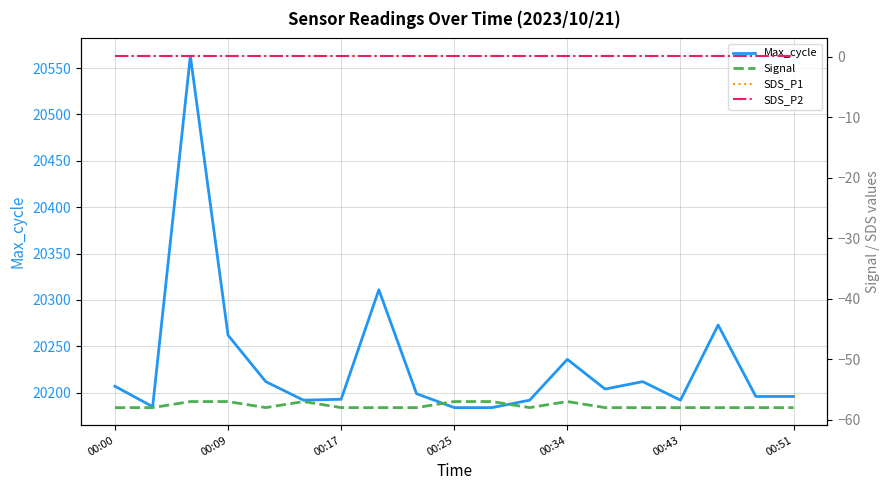

What is the approximate value of Max_cycle at 00:34?

20236